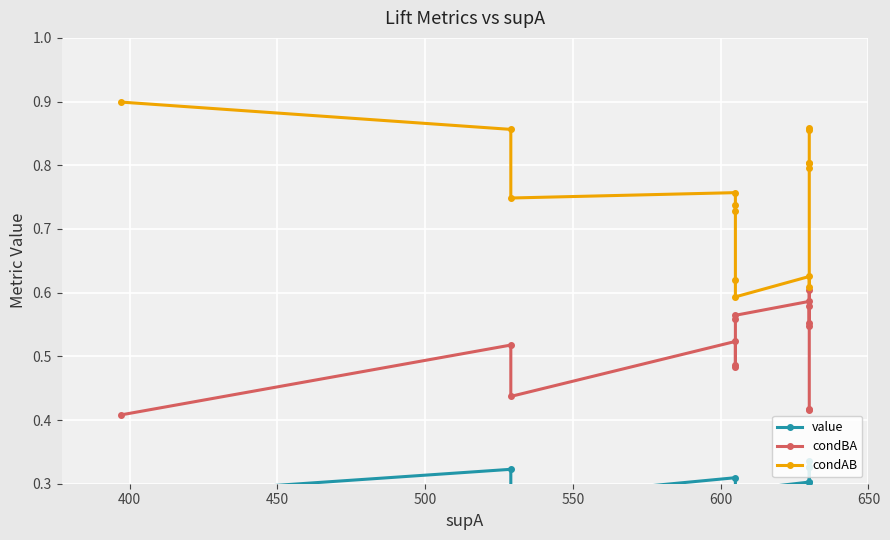

True or false: condAB and value intersect in this chart.

False